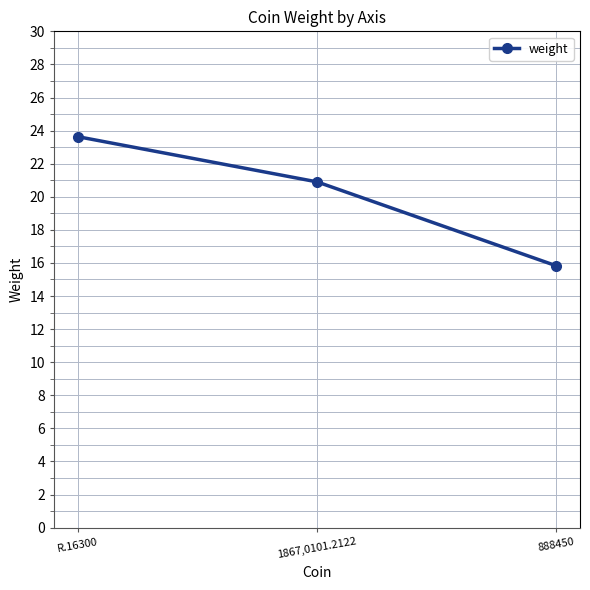

Between 888450 and R.16300, which is larger?

R.16300